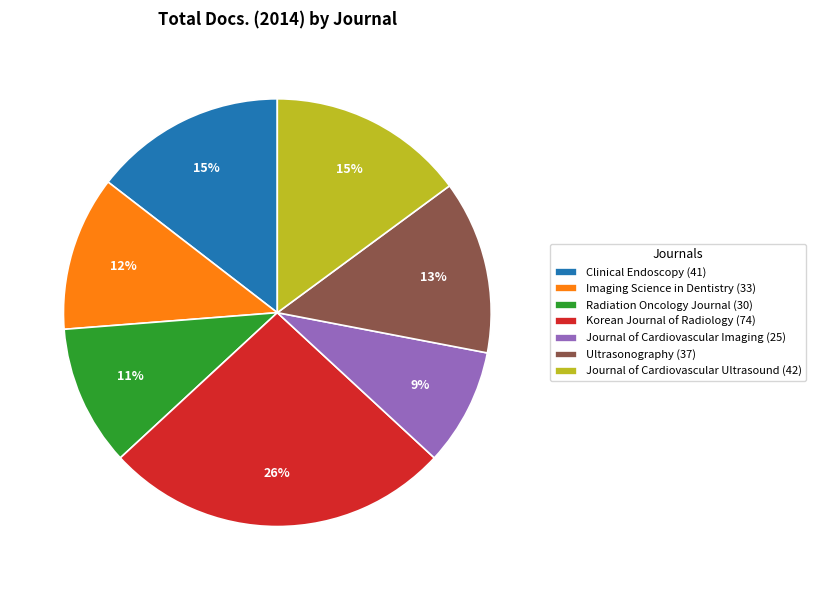

Combined, do Korean Journal of Radiology (74) and Journal of Cardiovascular Ultrasound (42) account for over 50%?

No